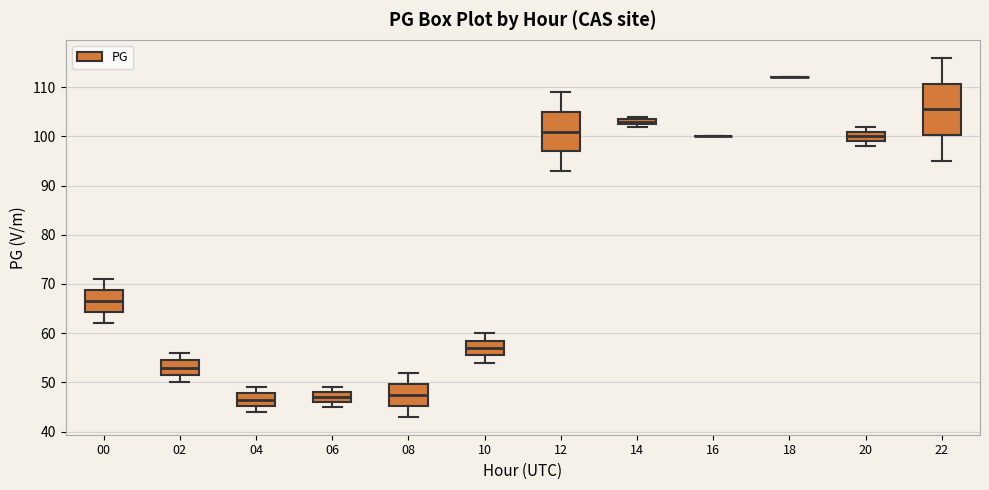

Where is the upper edge of the box at x = 14 on the y-axis? The values are not printed on the chart, so give them approximately, as read against the axis.

104